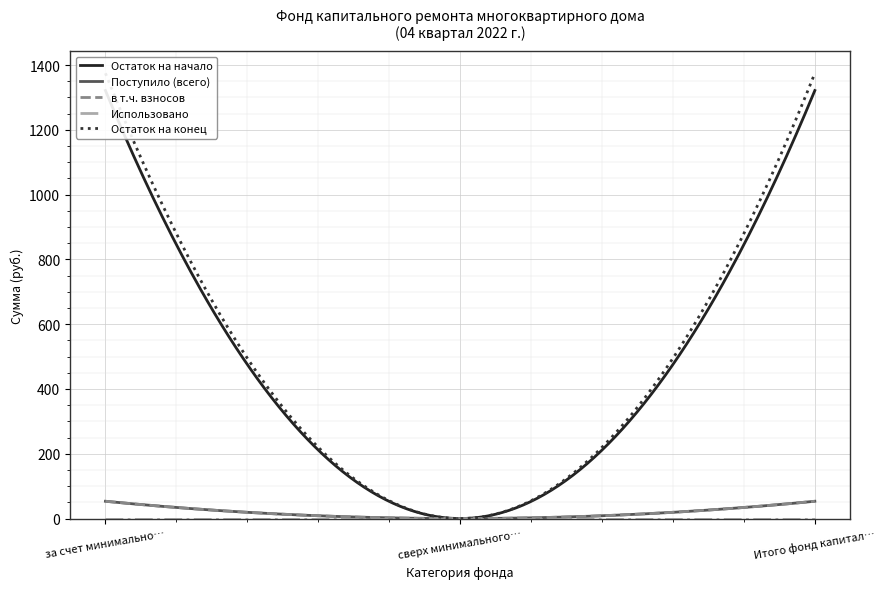

Is the value of Остаток на начало at сверх минимального размера взноса greater than the value of Использовано at за счет минимального взноса?

No